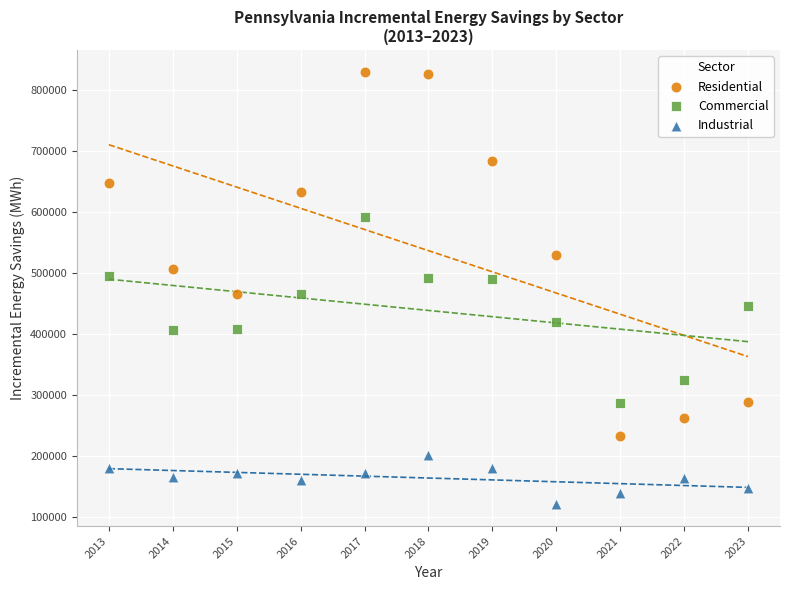

Which series has the widest spread of Y values?

Residential